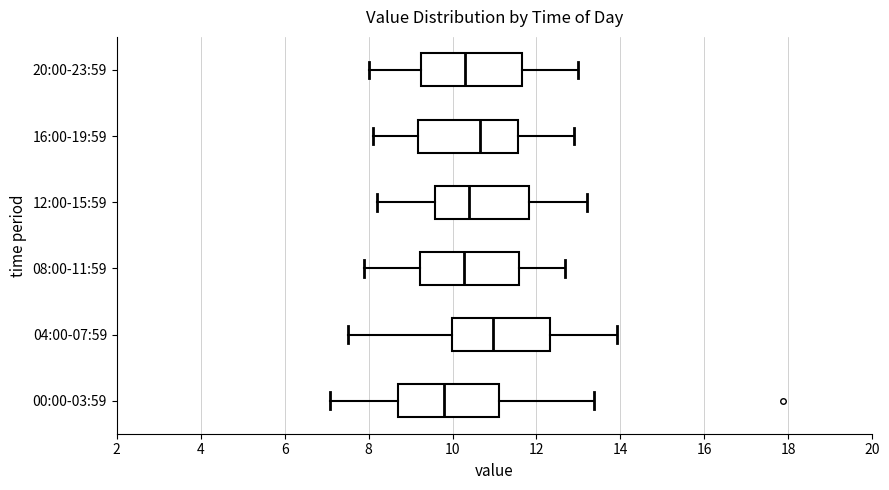

Reading bottom to top, transcribe this box plot: for each box, give where its median line is, the range the box spans, and where its two whiskers end, as read against the x-axis. The values are not printed on the chart, so give them approximately, as read against the axis.

00:00-03:59: median 9.8, box 8.8 to 11.0, whiskers 7.0 to 13.4
04:00-07:59: median 11.0, box 10.0 to 12.4, whiskers 7.6 to 14.0
08:00-11:59: median 10.2, box 9.2 to 11.6, whiskers 8.0 to 12.6
12:00-15:59: median 10.4, box 9.6 to 11.8, whiskers 8.2 to 13.2
16:00-19:59: median 10.6, box 9.2 to 11.6, whiskers 8.2 to 13.0
20:00-23:59: median 10.4, box 9.2 to 11.6, whiskers 8.0 to 13.0